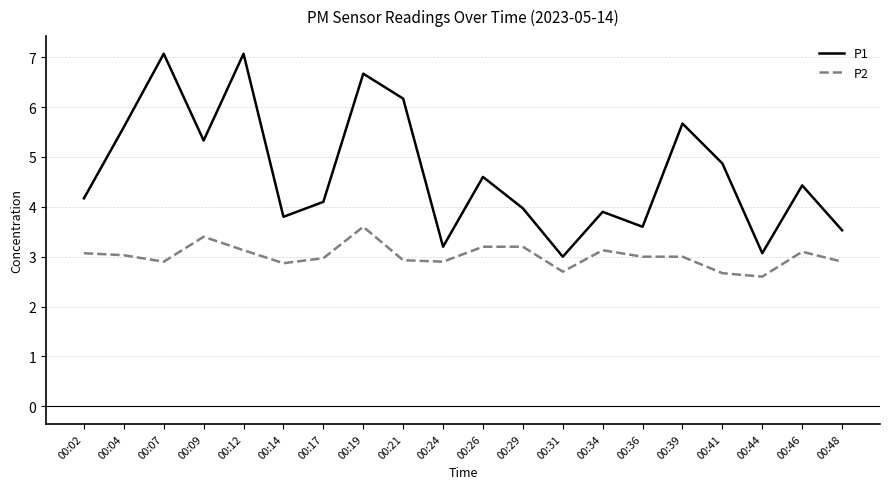

Where does the P2 series first go above 3?

00:02